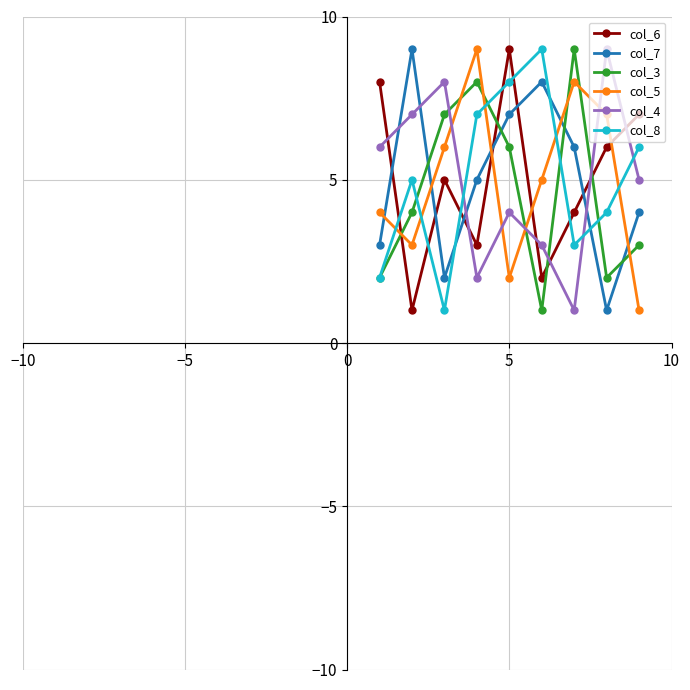

True or false: col_6 has more than 1 interior local peaks.

True